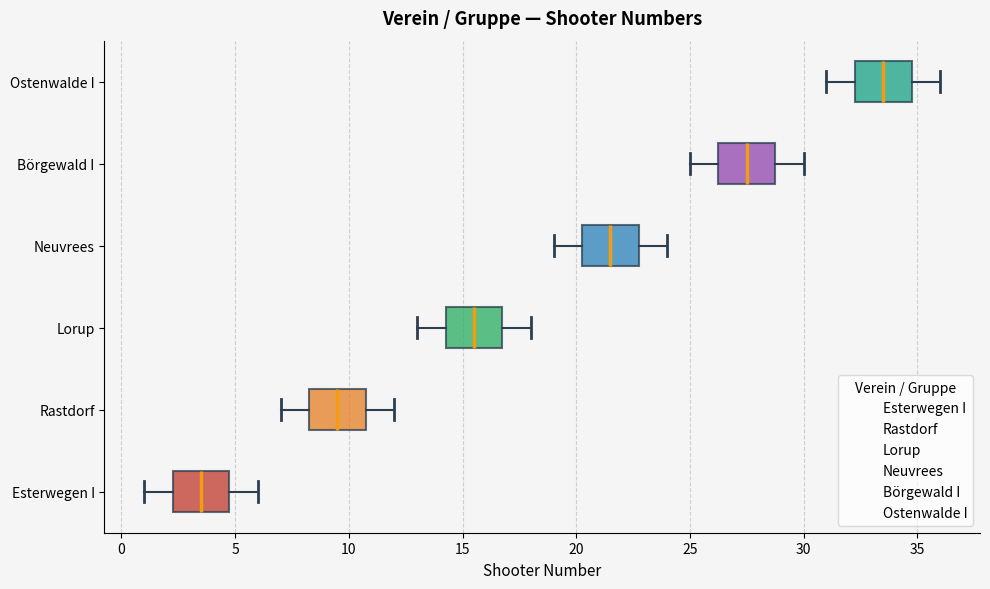

Reading bottom to top, transcribe this box plot: for each box, give where its median line is, the range the box spans, and where its two whiskers end, as read against the x-axis. The values are not printed on the chart, so give them approximately, as read against the axis.

Esterwegen I: median 3.5, box 2.5 to 5.0, whiskers 1.0 to 6.0
Rastdorf: median 9.5, box 8.5 to 11.0, whiskers 7.0 to 12.0
Lorup: median 15.5, box 14.5 to 17.0, whiskers 13.0 to 18.0
Neuvrees: median 21.5, box 20.5 to 23.0, whiskers 19.0 to 24.0
Börgewald I: median 27.5, box 26.5 to 29.0, whiskers 25.0 to 30.0
Ostenwalde I: median 33.5, box 32.5 to 35.0, whiskers 31.0 to 36.0